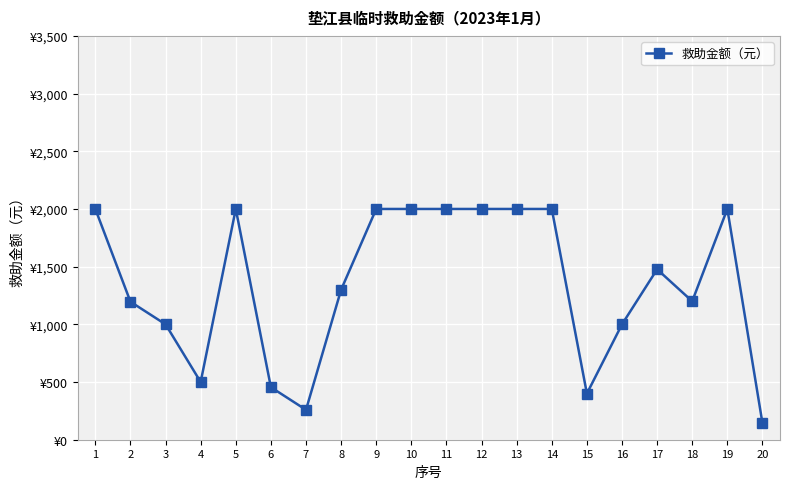

Does the chart have visible grid lines?

Yes